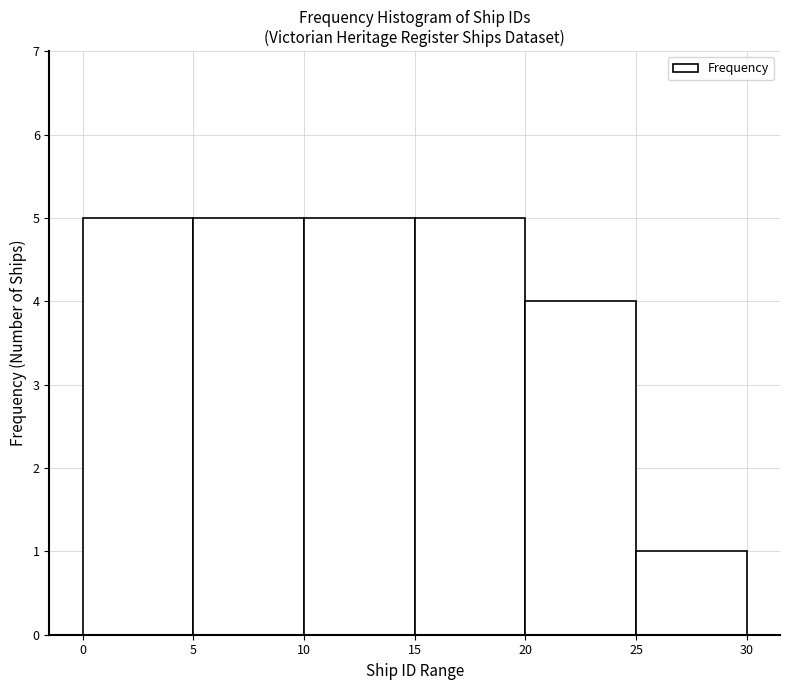

Reading left to right, list every bar in this chart as the range it spans on the x-axis followed by its height. The values are not printed on the chart, so give them approximately, as read against the axis.

0 to 5: 5
5 to 10: 5
10 to 15: 5
15 to 20: 5
20 to 25: 4
25 to 30: 1